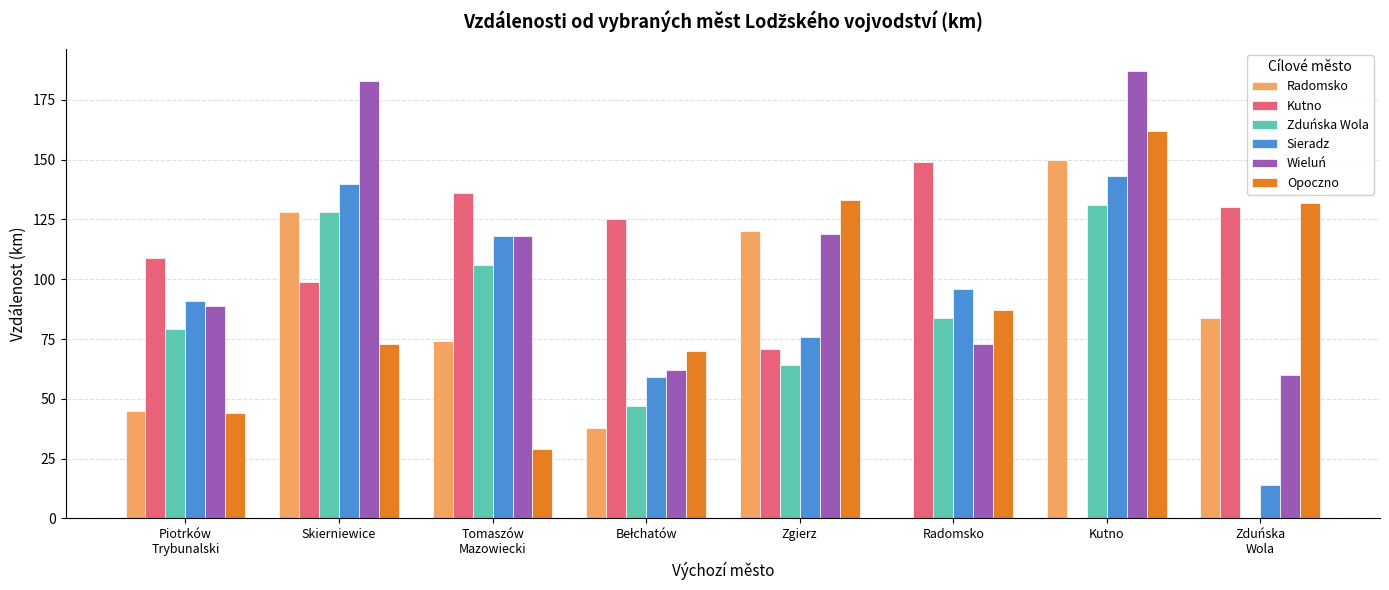

What is the sum of all Radomsko values?

639